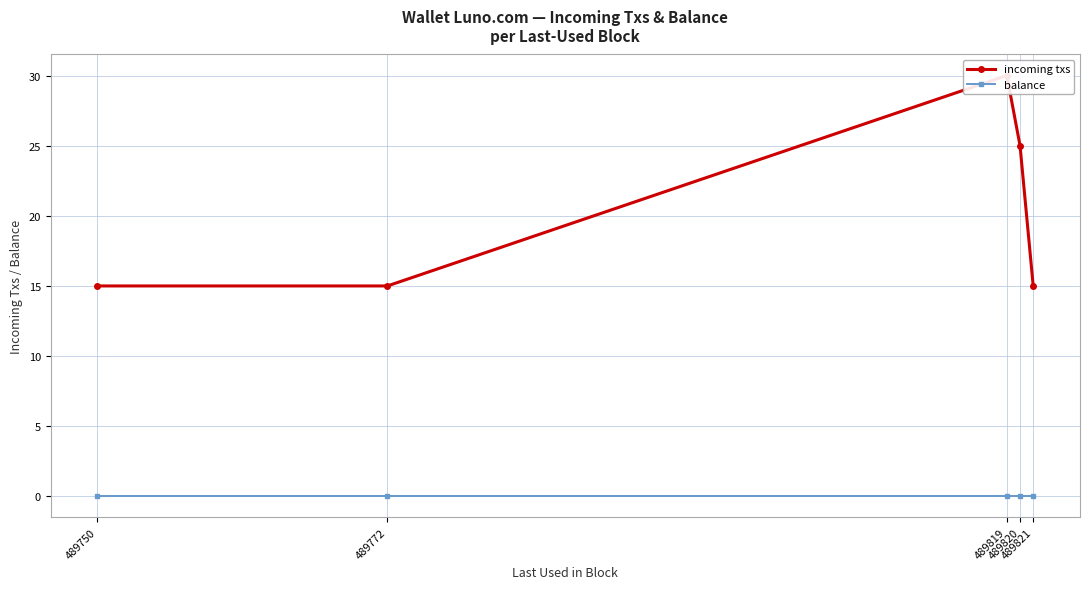

What is the average value of the incoming txs series?

20